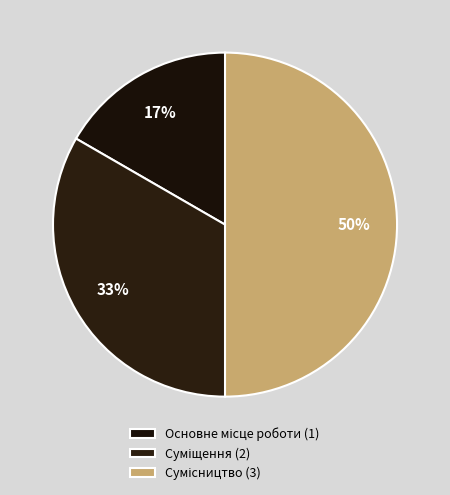

Which category has the biggest portion of the pie?

Сумісництво